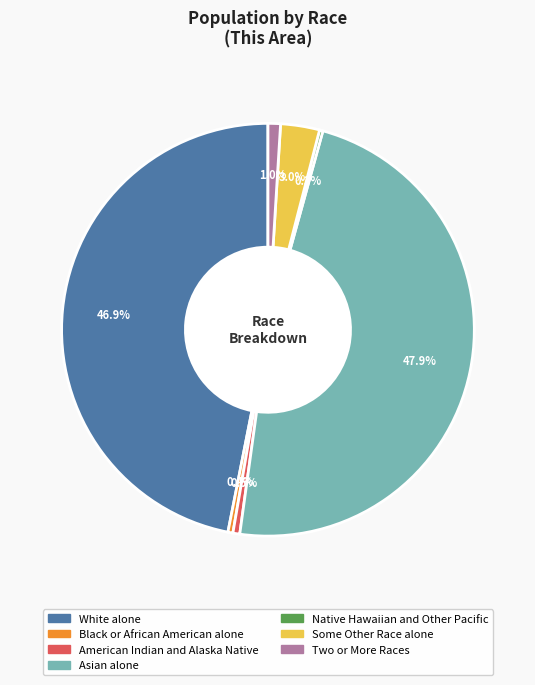

Is there any slice that represents more than half of the pie?

No